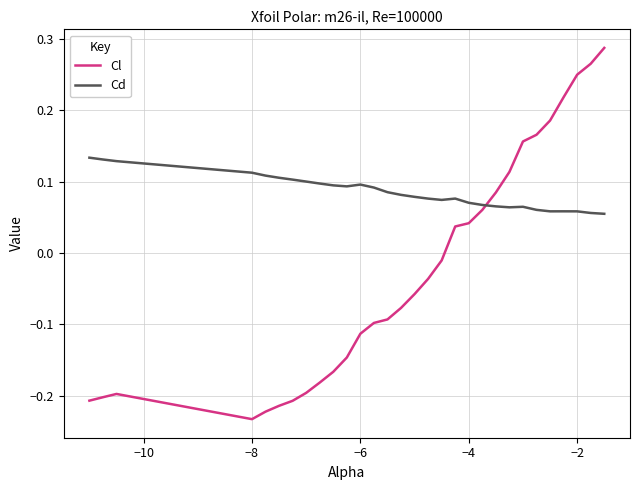

True or false: Cd and Cl intersect in this chart.

True